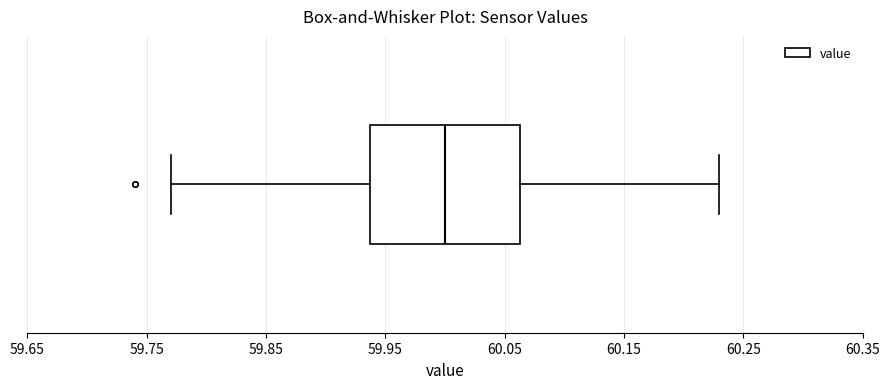

Transcribe this box plot: give where the median line is, the range the box spans, and where the two whiskers end, as read against the x-axis. The values are not printed on the chart, so give them approximately, as read against the axis.

median 60.00, box 59.94 to 60.06, whiskers 59.77 to 60.23